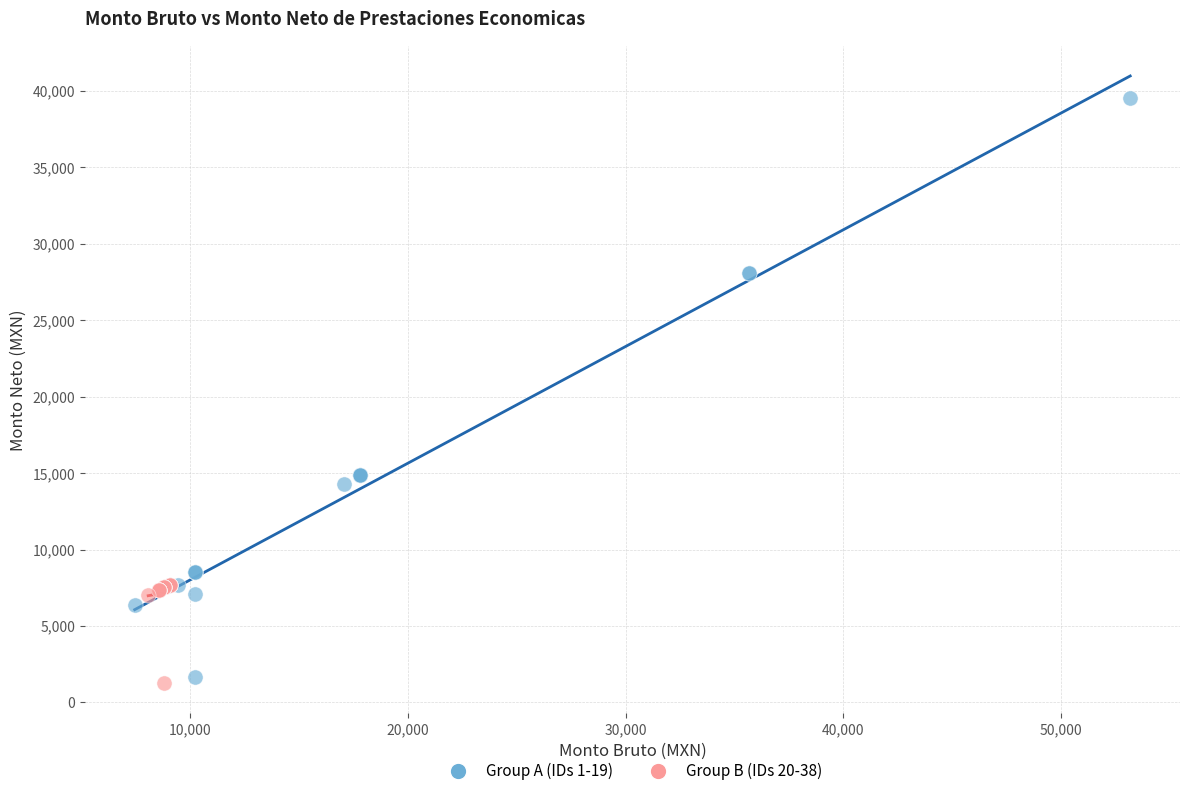

Which series reaches the maximum Y coordinate?

Group A (IDs 1-19)